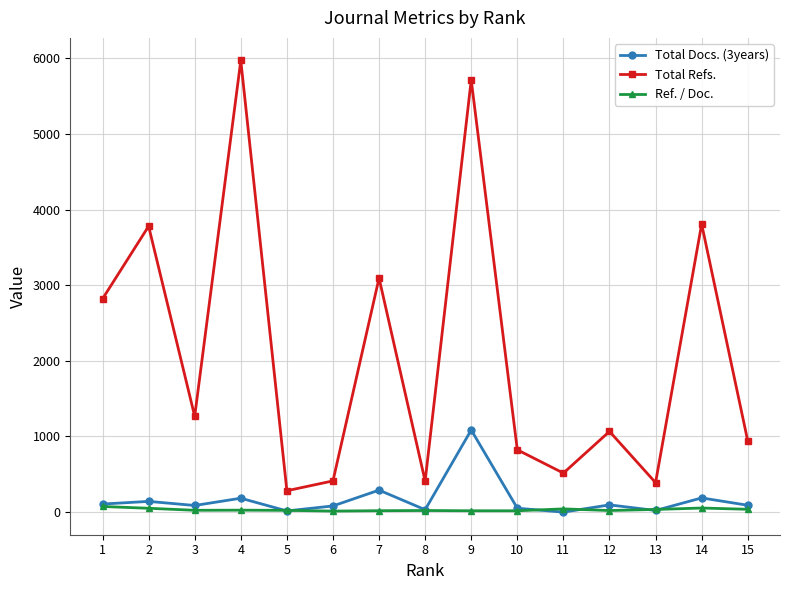

What is the value of the Ref. / Doc. point at the 6th from the left?

13.8